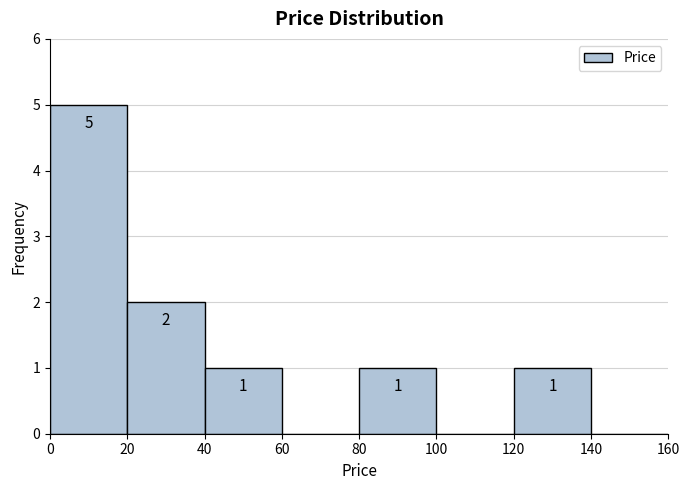

Over which range of the x-axis is the bar tallest?

0 to 20